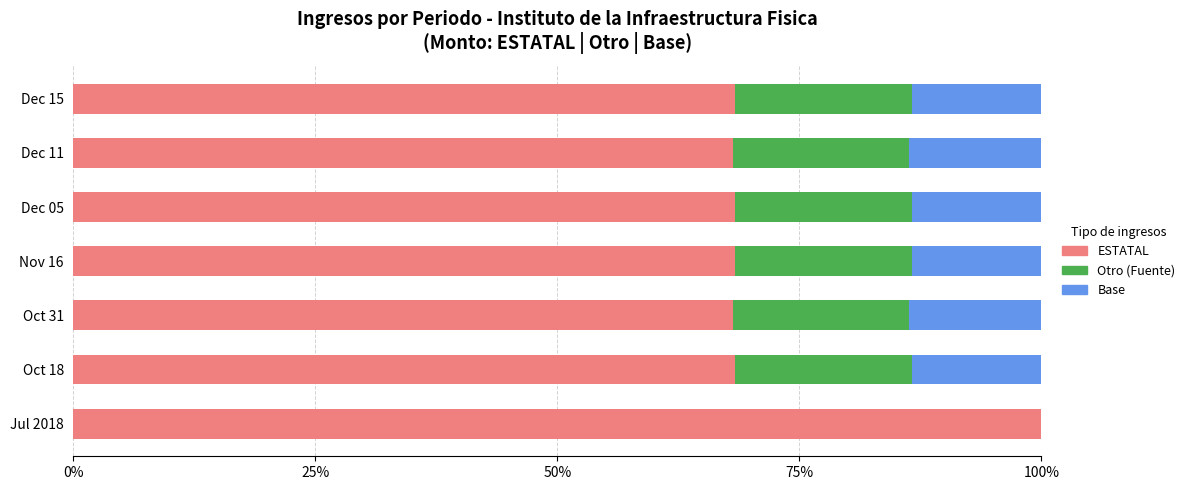

What is the total value across all series at Dec 05?

100.0